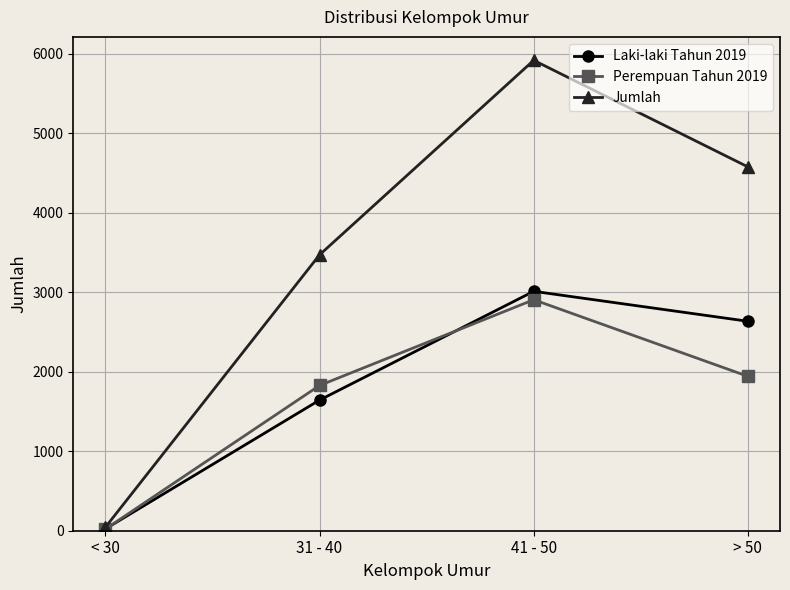

How many lines are shown in the chart?

3